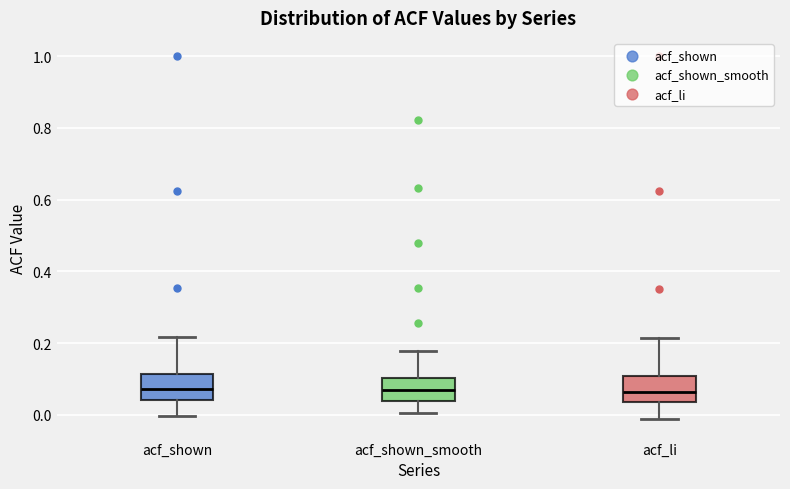

Where is the lower edge of the box for acf_shown_smooth on the y-axis? The values are not printed on the chart, so give them approximately, as read against the axis.

0.04